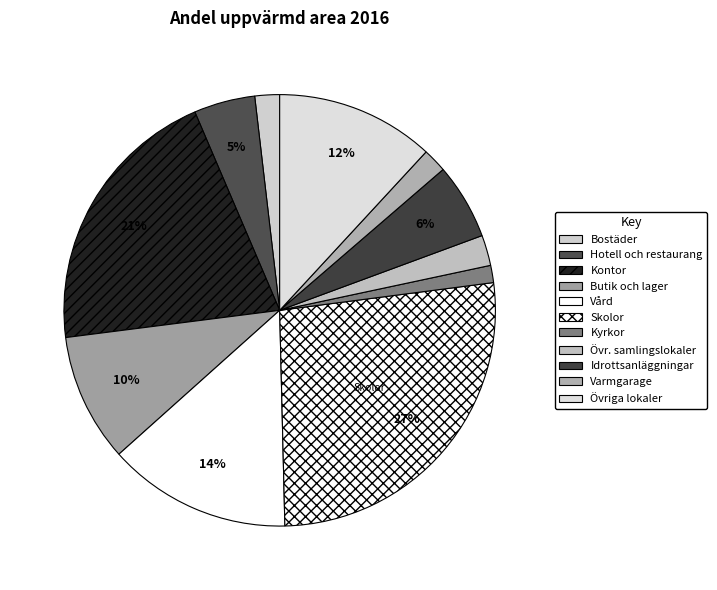

To the nearest percent, what is the difference between the Skolor and Idrottsanläggningar slice percentages?

21%